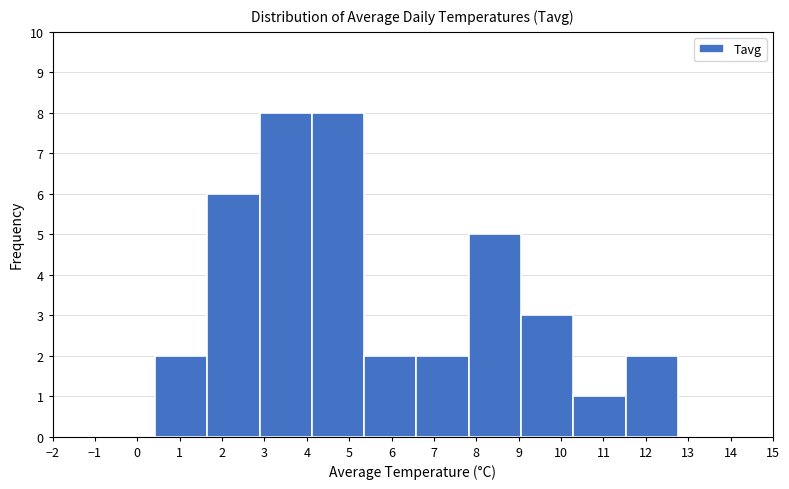

Reading left to right, transcribe this chart: for each bar, give the range it covers on the x-axis and its height. Neither the bar edges nor the heights are printed on the chart, so give them approximately, as read against the axes.

0.4 to 1.7: 2
1.7 to 2.9: 6
2.9 to 4.1: 8
4.1 to 5.4: 8
5.4 to 6.6: 2
6.6 to 7.8: 2
7.8 to 9.1: 5
9.1 to 10.3: 3
10.3 to 11.5: 1
11.5 to 12.8: 2